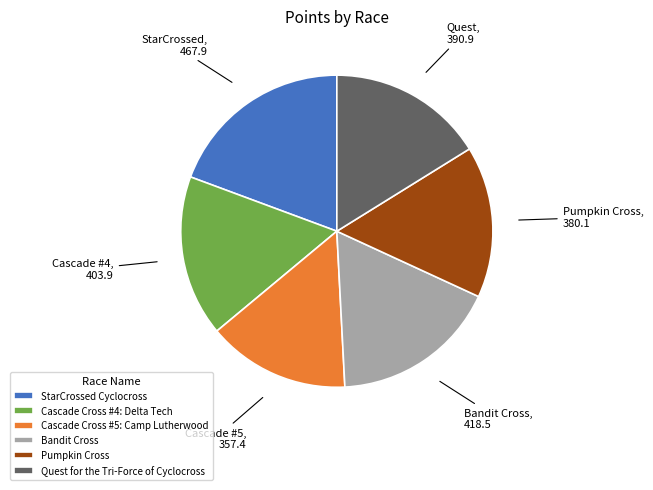

What is the largest slice in the pie chart?

StarCrossed Cyclocross